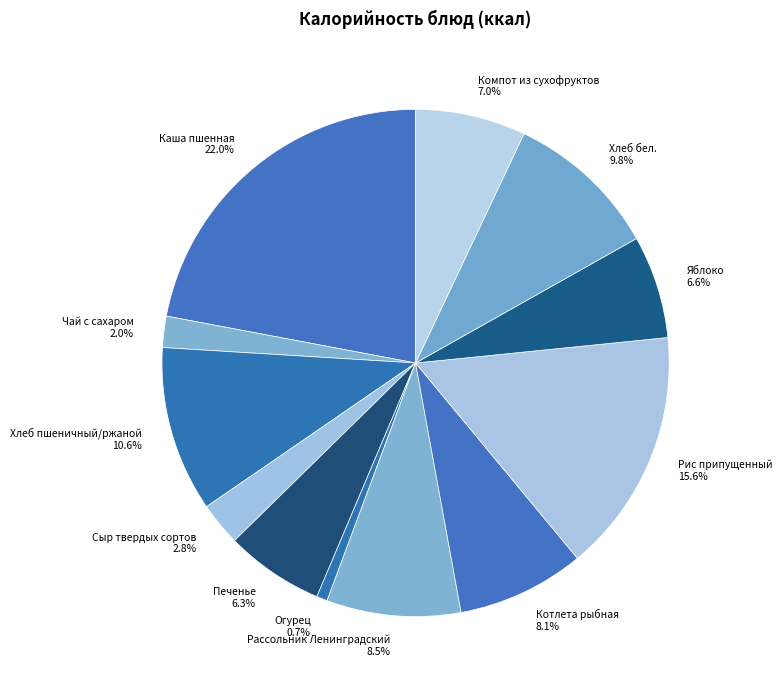

What is the smallest slice in the pie chart?

Огурец